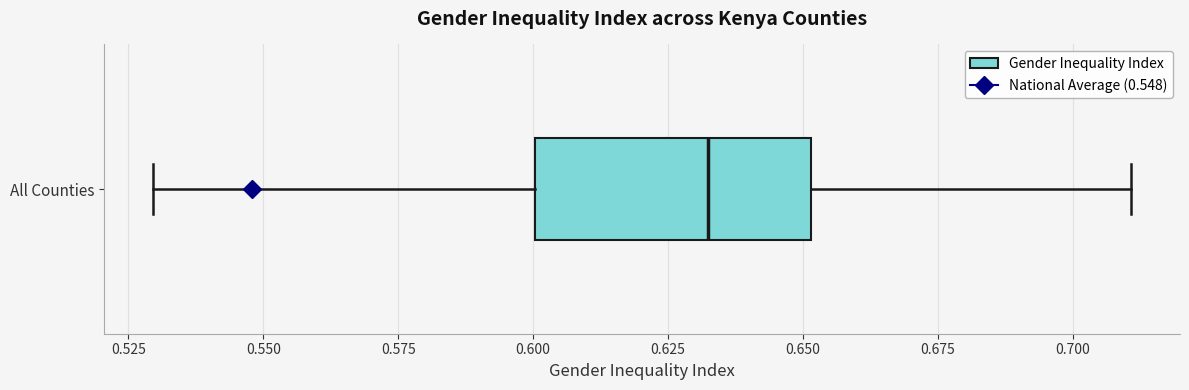

Transcribe this box plot: give where the median line is, the range the box spans, and where the two whiskers end, as read against the x-axis. The values are not printed on the chart, so give them approximately, as read against the axis.

median 0.635, box 0.600 to 0.650, whiskers 0.530 to 0.710